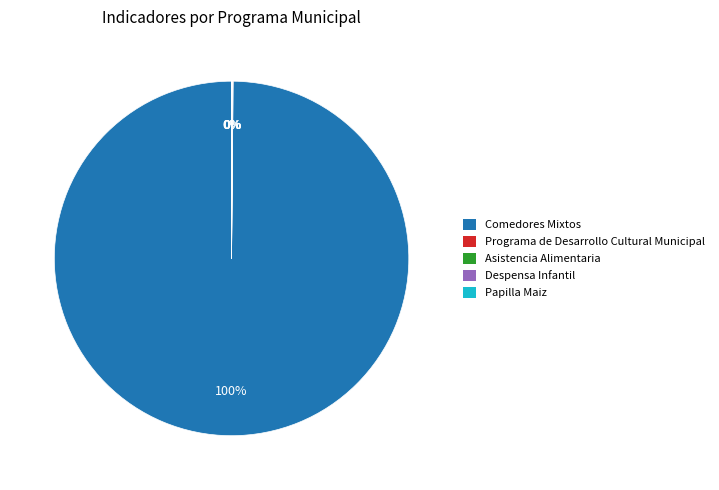

To the nearest percent, what is the average slice percentage?

20%